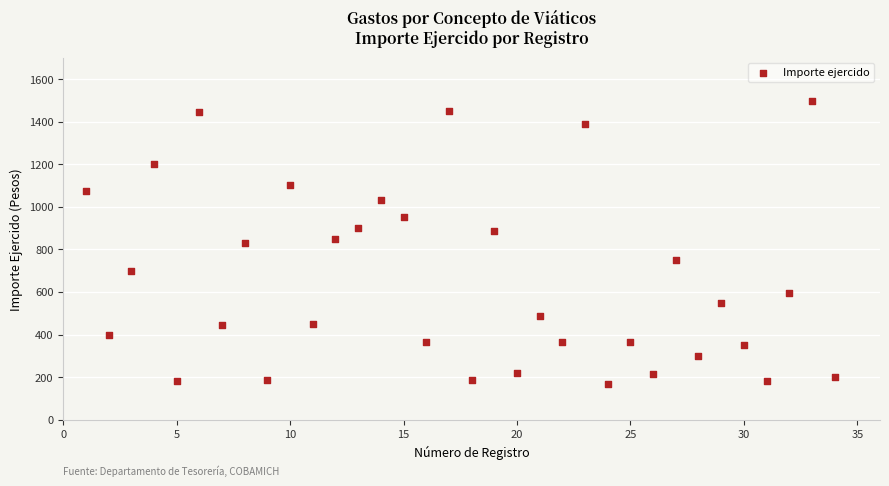

What is the range of X values (max minus min)?

33.0